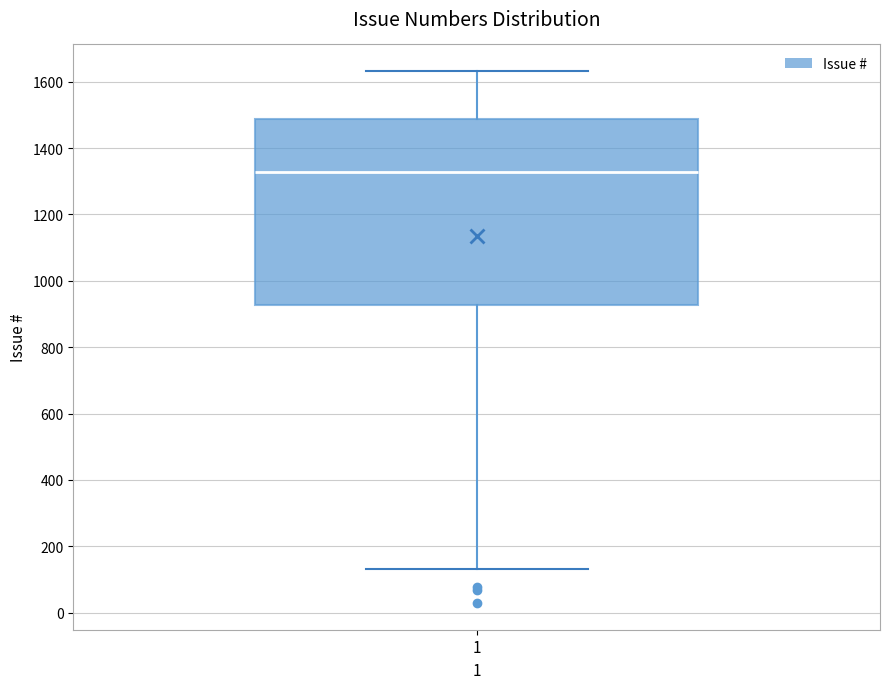

Read this box plot against the y-axis: the position of the median line, the range covered by the box, and the ends of both whiskers. The values are not printed on the chart, so give them approximately, as read against the axis.

median 1320, box 920 to 1480, whiskers 140 to 1640